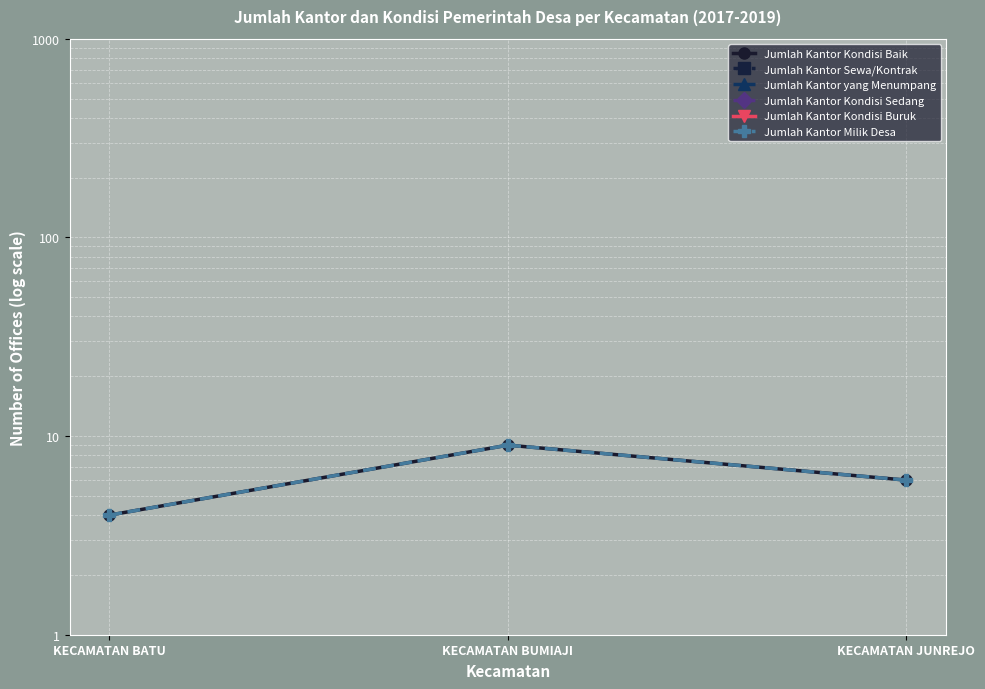

At which category is the sum across all series the highest?

KECAMATAN BUMIAJI